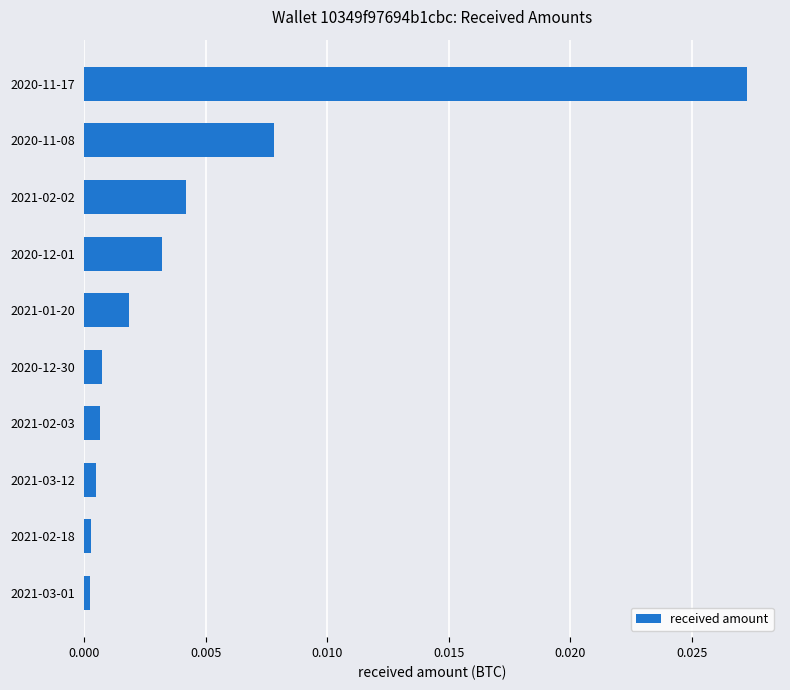

Is it true that the value at 2021-03-12 is 0.0?

True